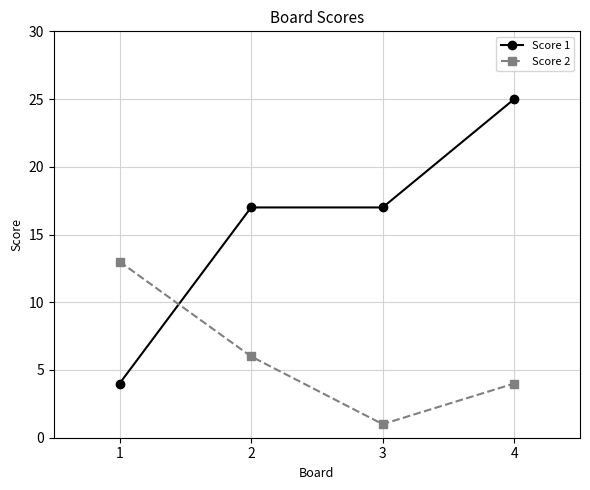

What is the difference between the maximum and minimum values in the Score 2 series?

12